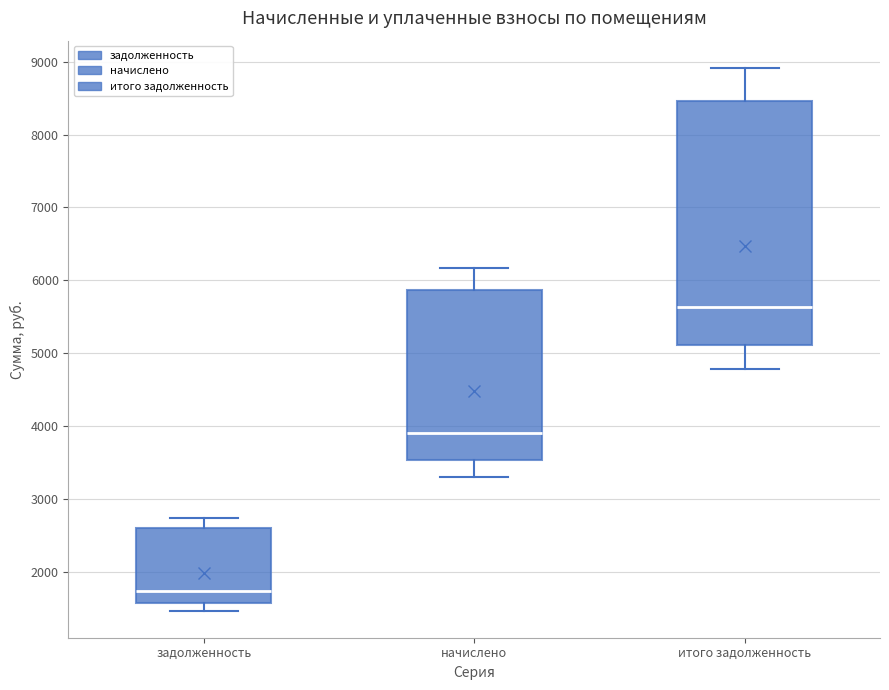

Which box has the highest median line?

итого задолженность